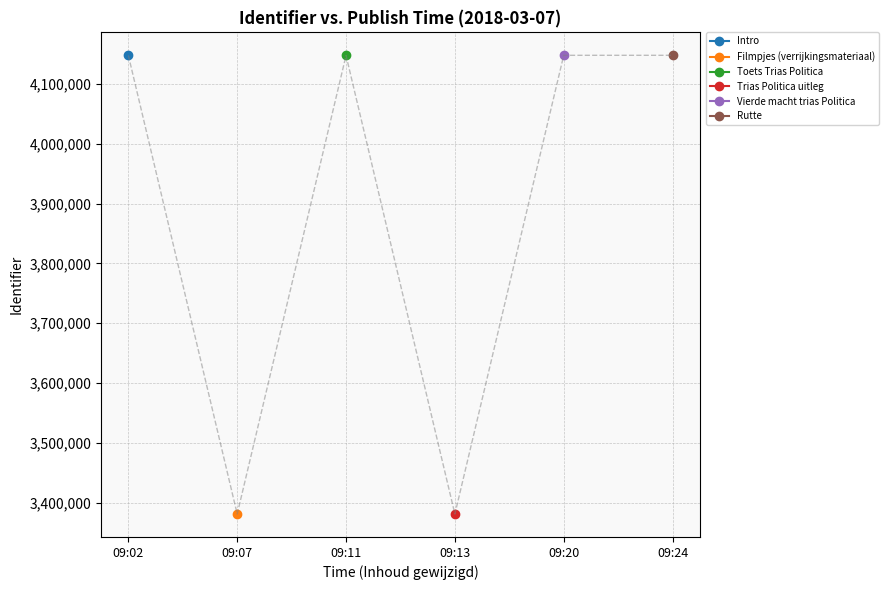

At which category is the sum across all series the highest?

09:20